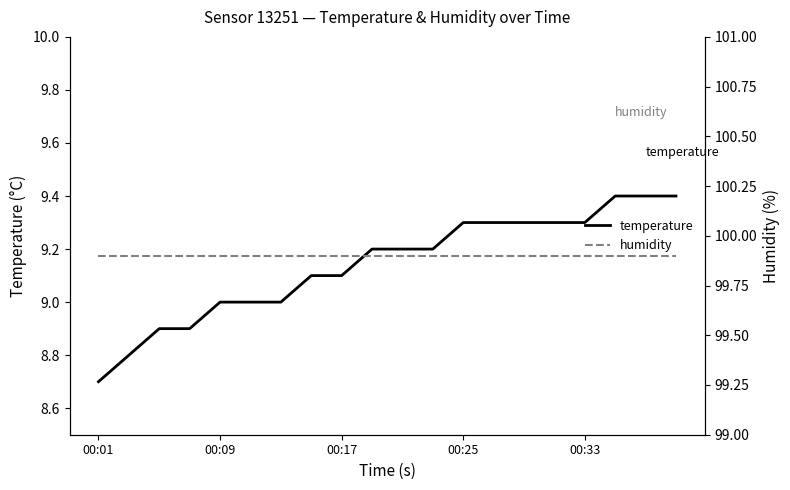

True or false: humidity has more than 2 interior local peaks.

False